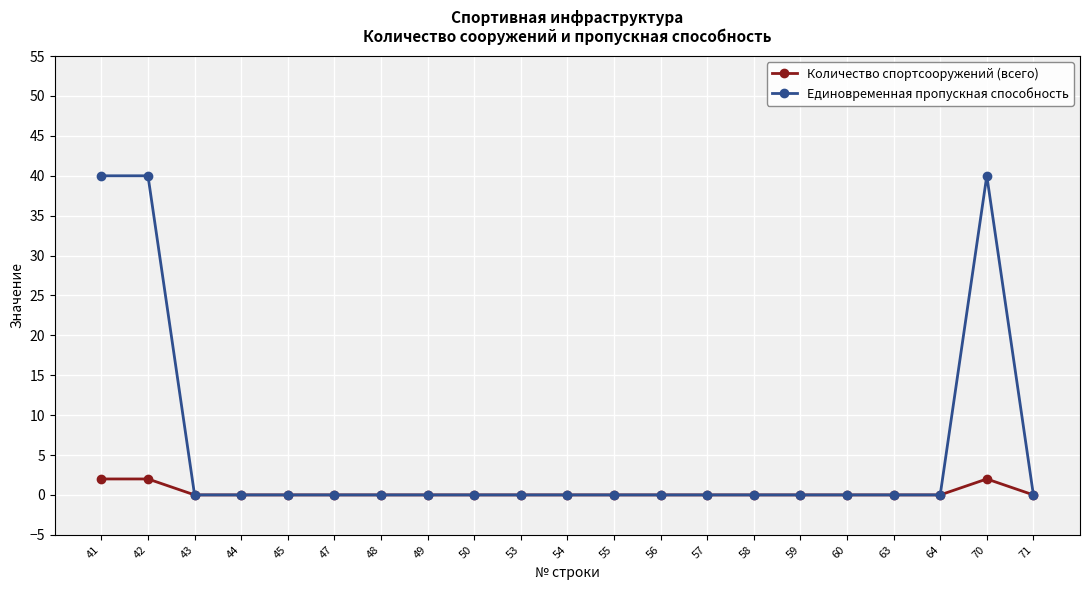

The value of Единовременная пропускная способность at 55 is 27. True or false?

False